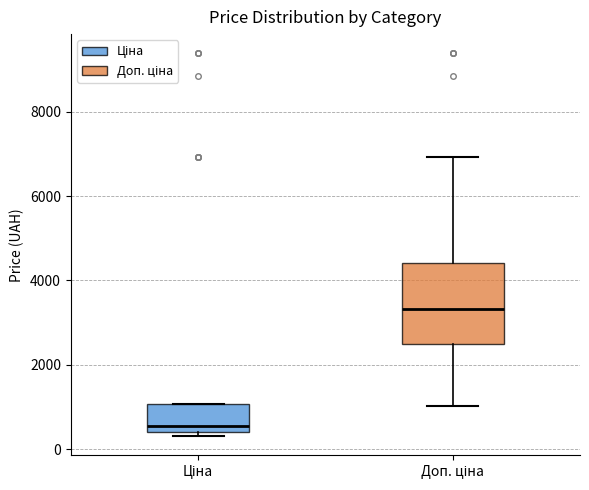

Reading left to right, read every box against the y-axis: the position of its median line, the range the box covers, and the ends of its whiskers. The values are not printed on the chart, so give them approximately, as read against the axis.

Ціна: median 600, box 400 to 1000, whiskers 400 (just below the box's lower edge) to 1000
Доп. ціна: median 3400, box 2400 to 4400, whiskers 1000 to 7000